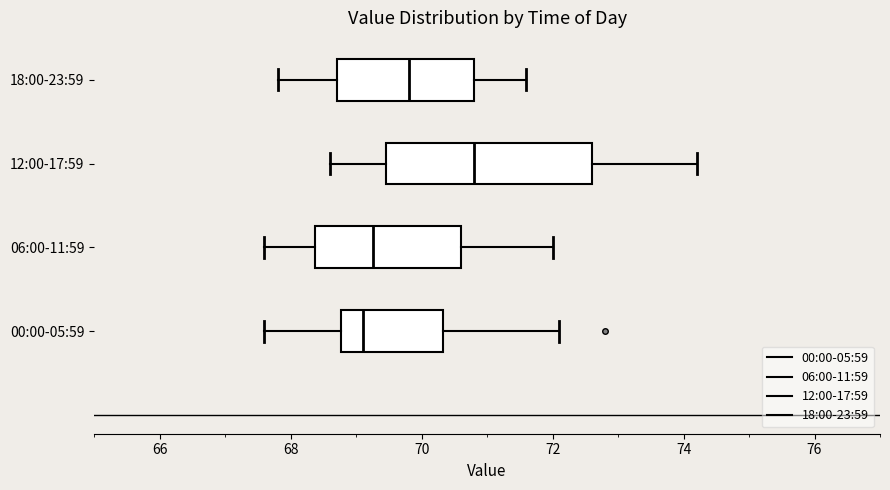

Where does the median line of the box for 06:00-11:59 sit on the x-axis? The values are not printed on the chart, so give them approximately, as read against the axis.

69.2